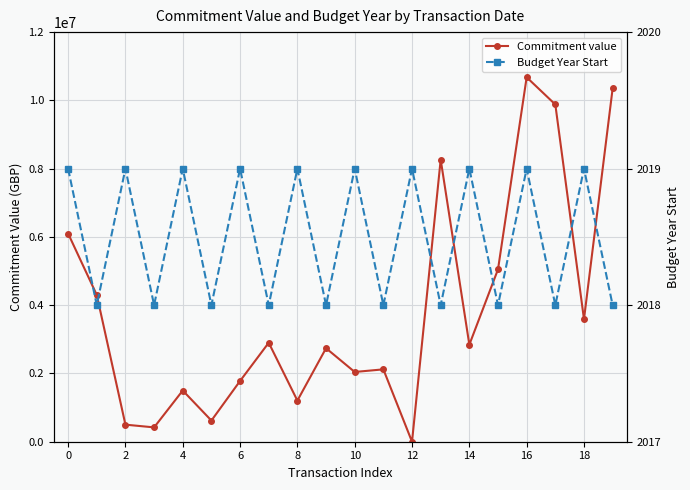

Read the Budget Year Start value at 0.

2019